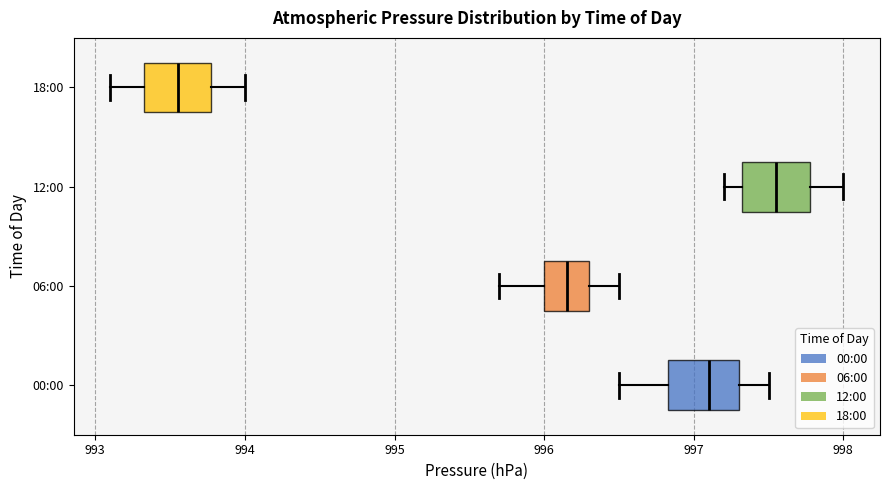

Where does the median line of the box for 12:00 sit on the x-axis? The values are not printed on the chart, so give them approximately, as read against the axis.

997.6